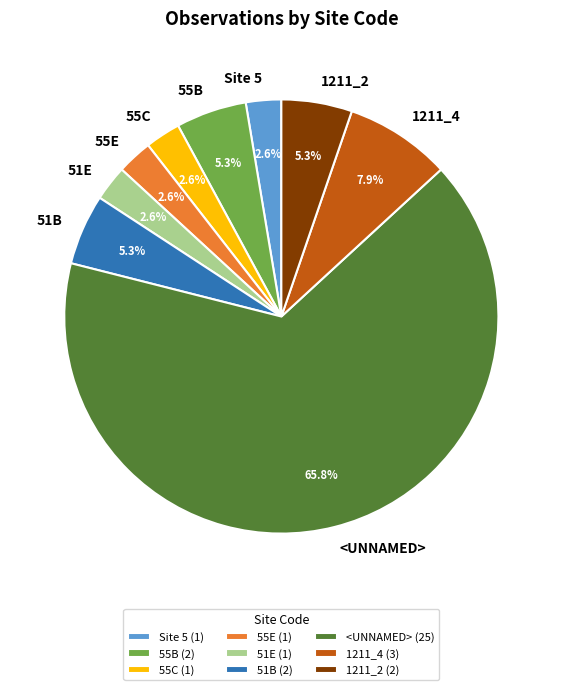

How many slices are in this pie chart?

9